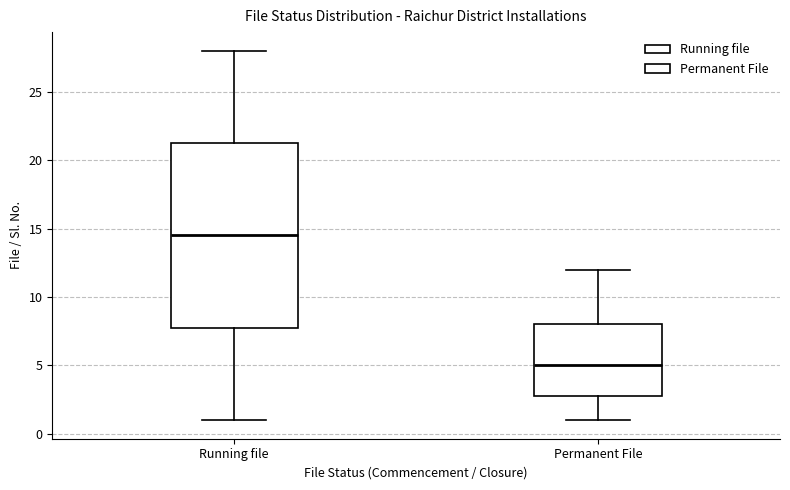

Which box is the tallest, from its lower edge to its upper edge?

Running file